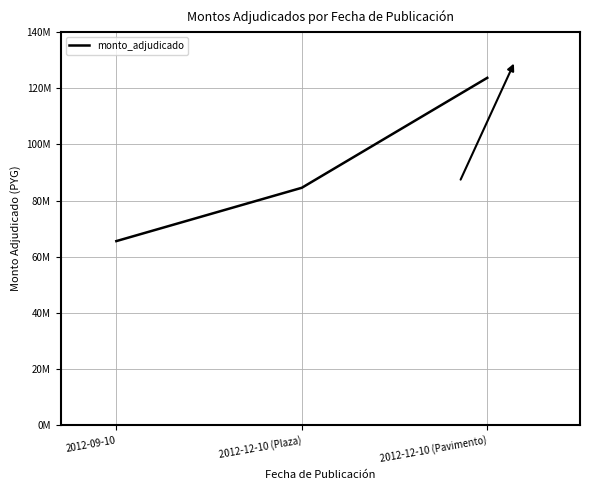

At which label does the data first exceed 84542100?

2012-12-10 (Pavimento)